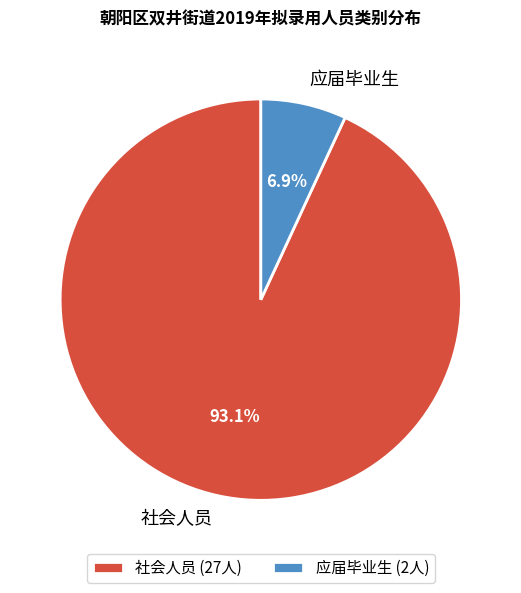

Does 应届毕业生 represent more than half of the total?

No